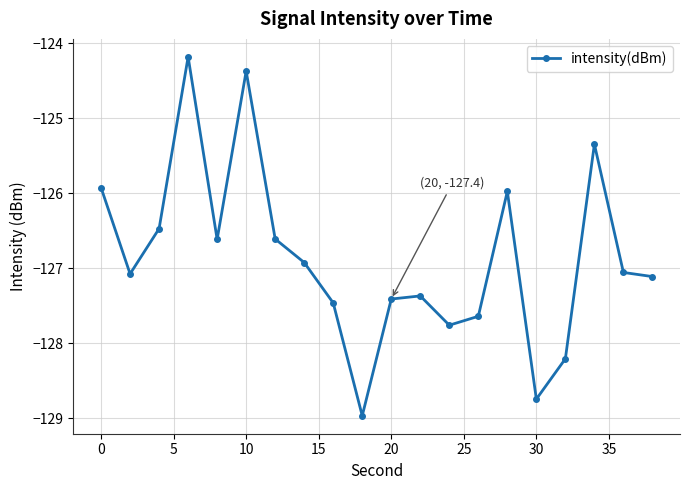

What is the value of the 20th point from the left?

-127.1